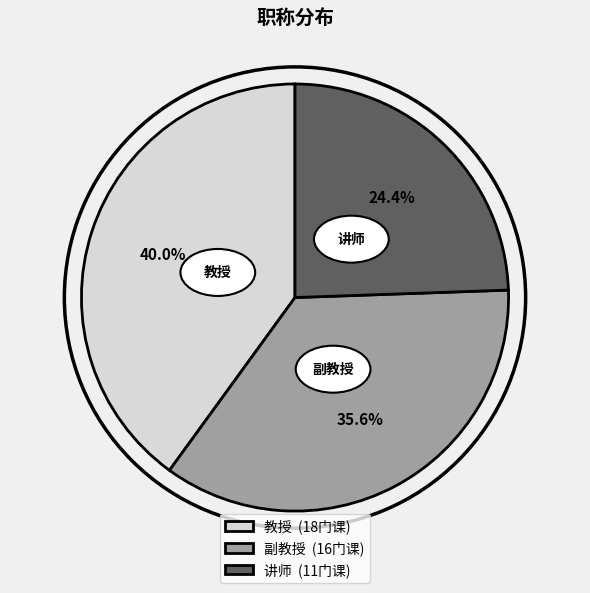

Which slice is the largest?

教授